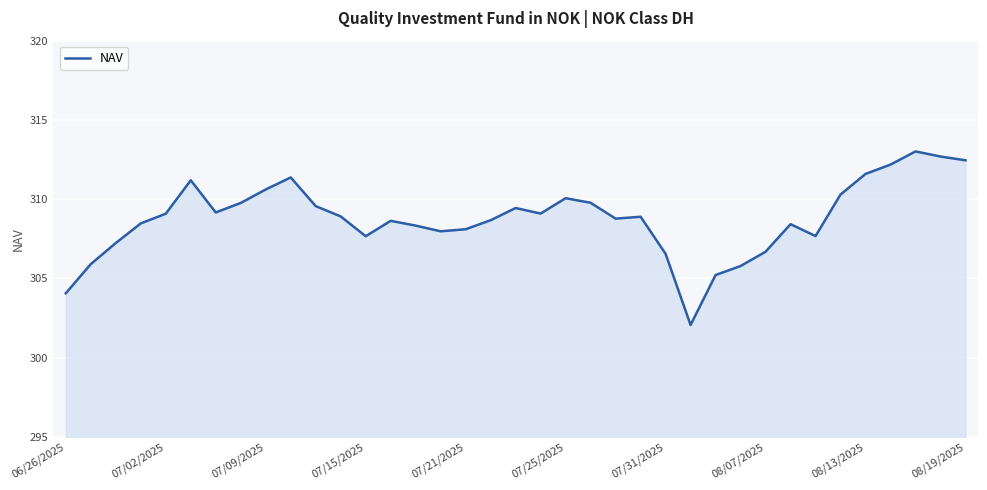

What is the maximum value shown in the chart?

313.0